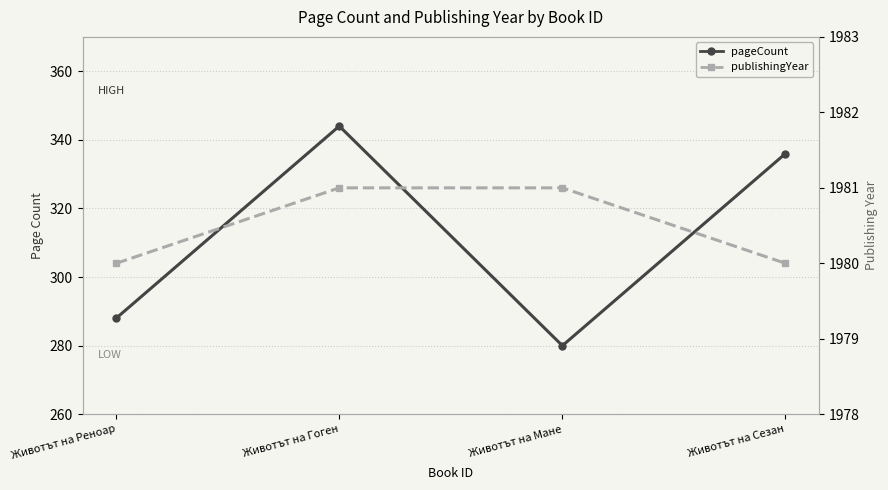

True or false: publishingYear and pageCount intersect in this chart.

False